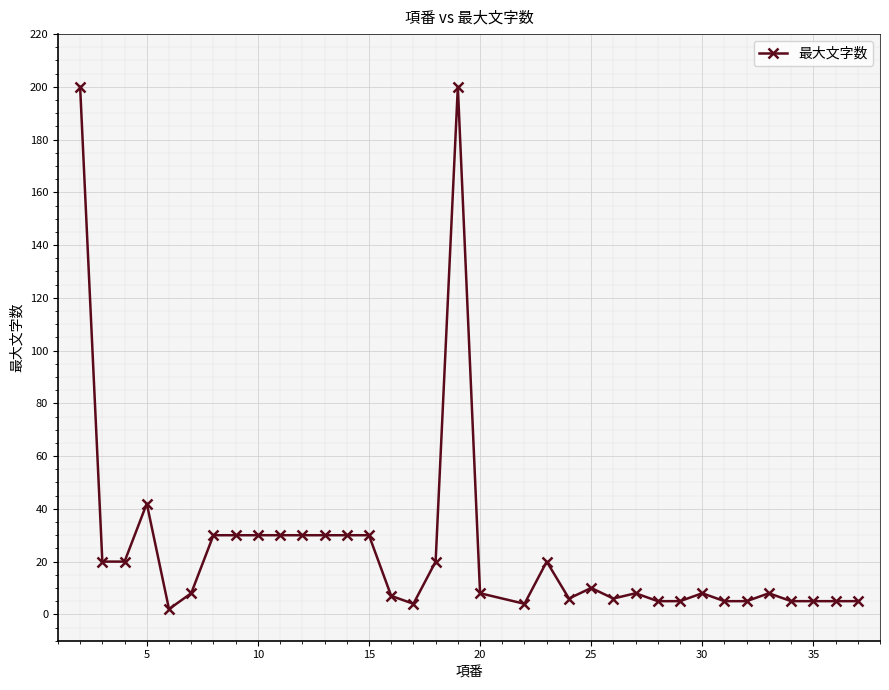

True or false: the data has more than 1 interior local peaks.

True